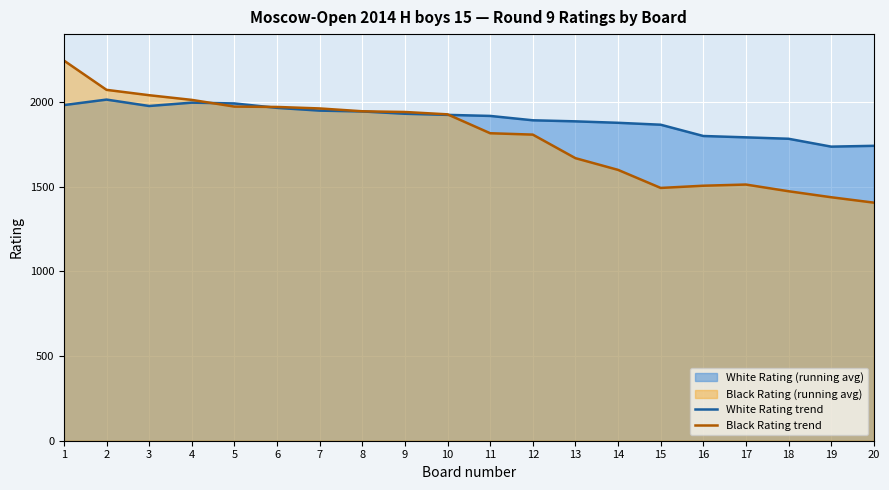

How many interior local valleys does the Black Rating trend series have?

1